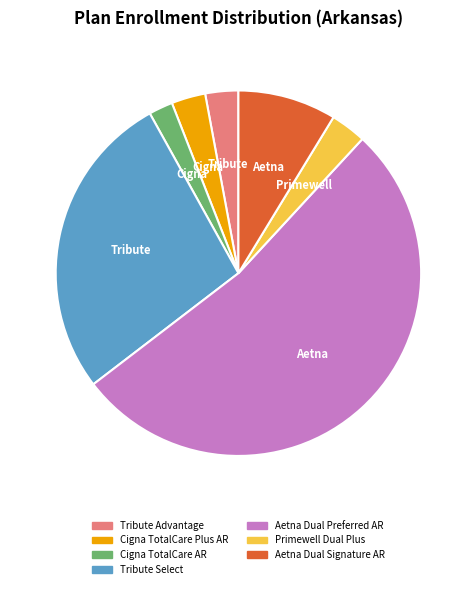

What is the largest slice in the pie chart?

Aetna Dual Preferred AR